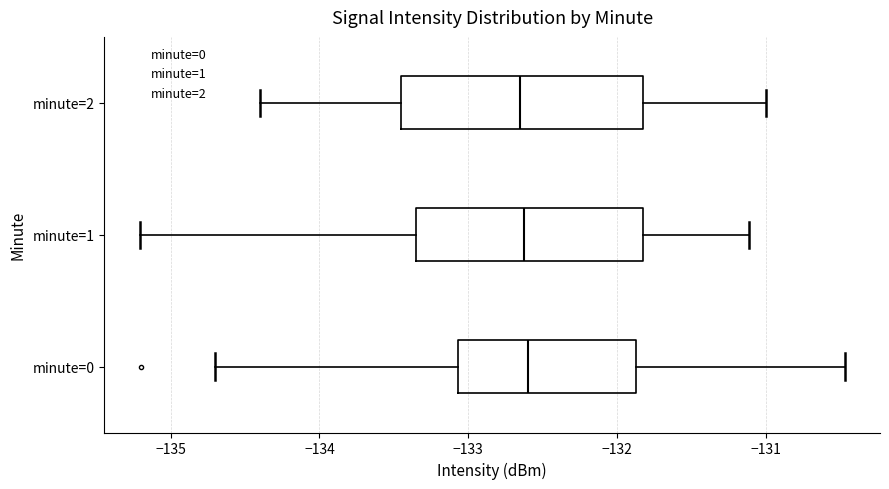

Reading bottom to top, read every box against the x-axis: the position of its median line, the range the box covers, and the ends of its whiskers. The values are not printed on the chart, so give them approximately, as read against the axis.

minute=0: median -132.6, box -133.1 to -131.9, whiskers -134.7 to -130.5
minute=1: median -132.6, box -133.3 to -131.8, whiskers -135.2 to -131.1
minute=2: median -132.6, box -133.4 to -131.8, whiskers -134.4 to -131.0